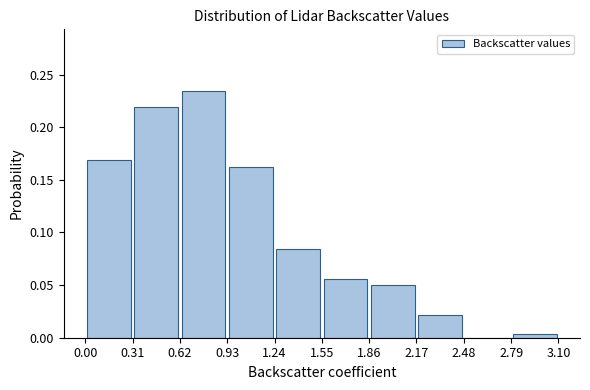

How tall is the bar that spans 1.24 to 1.55 on the x-axis? The values are not printed on the chart, so give them approximately, as read against the axis.

0.085